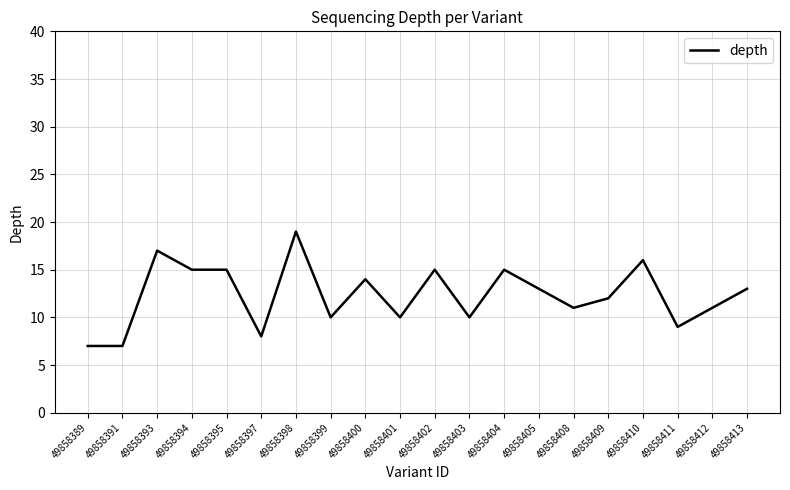

What is the change in value from 49858400 to 49858410?

+2